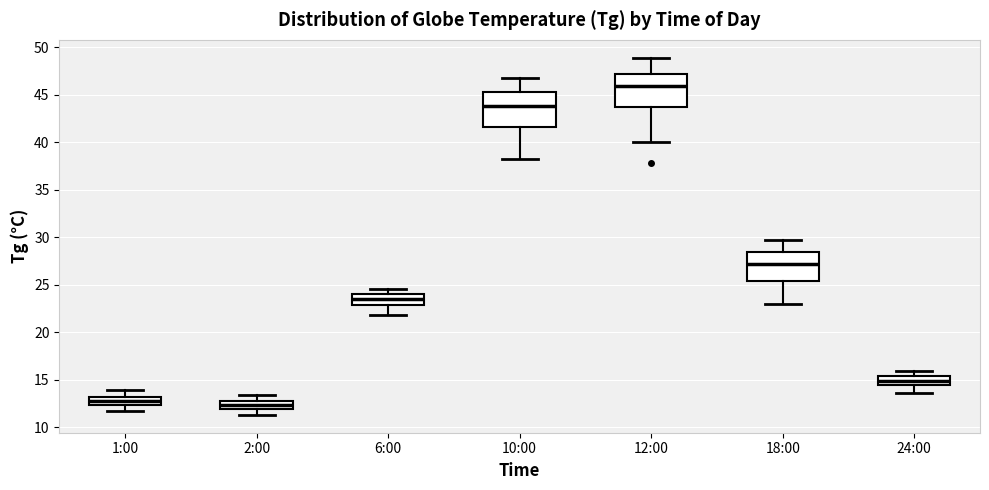

Where does the lower whisker of the box for 18:00 end on the y-axis? The values are not printed on the chart, so give them approximately, as read against the axis.

23.0